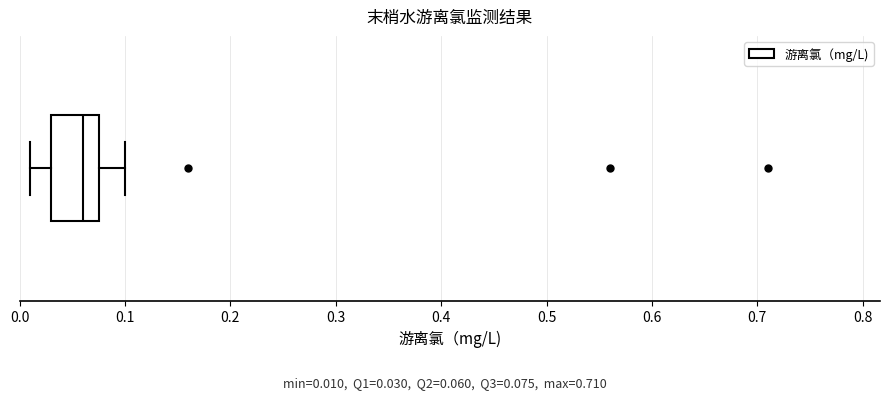

Transcribe this box plot: give where the median line is, the range the box spans, and where the two whiskers end, as read against the x-axis. The values are not printed on the chart, so give them approximately, as read against the axis.

median 0.06, box 0.03 to 0.08, whiskers 0.01 to 0.10